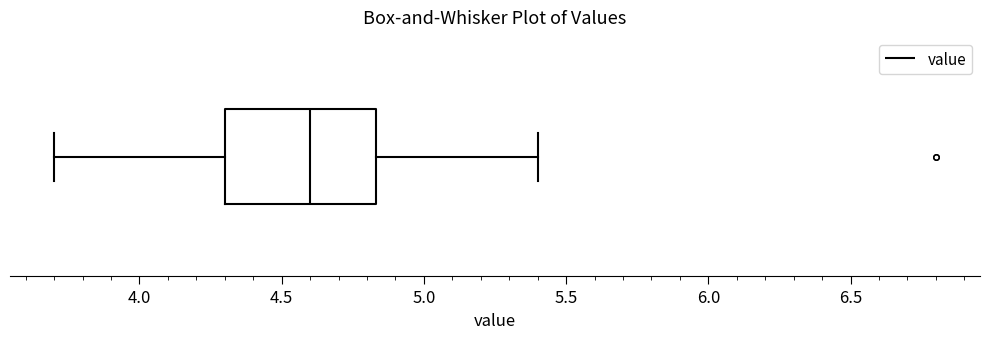

Read this box plot against the x-axis: the position of the median line, the range covered by the box, and the ends of both whiskers. The values are not printed on the chart, so give them approximately, as read against the axis.

median 4.60, box 4.30 to 4.85, whiskers 3.70 to 5.40